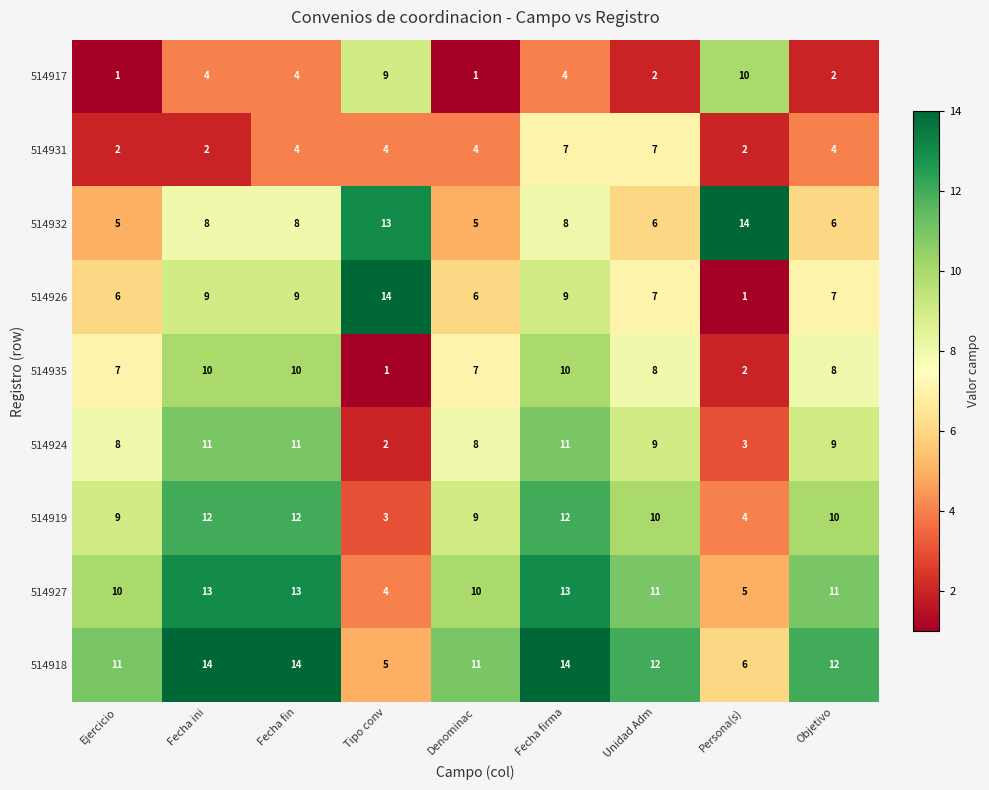

What is the greatest value displayed?

14